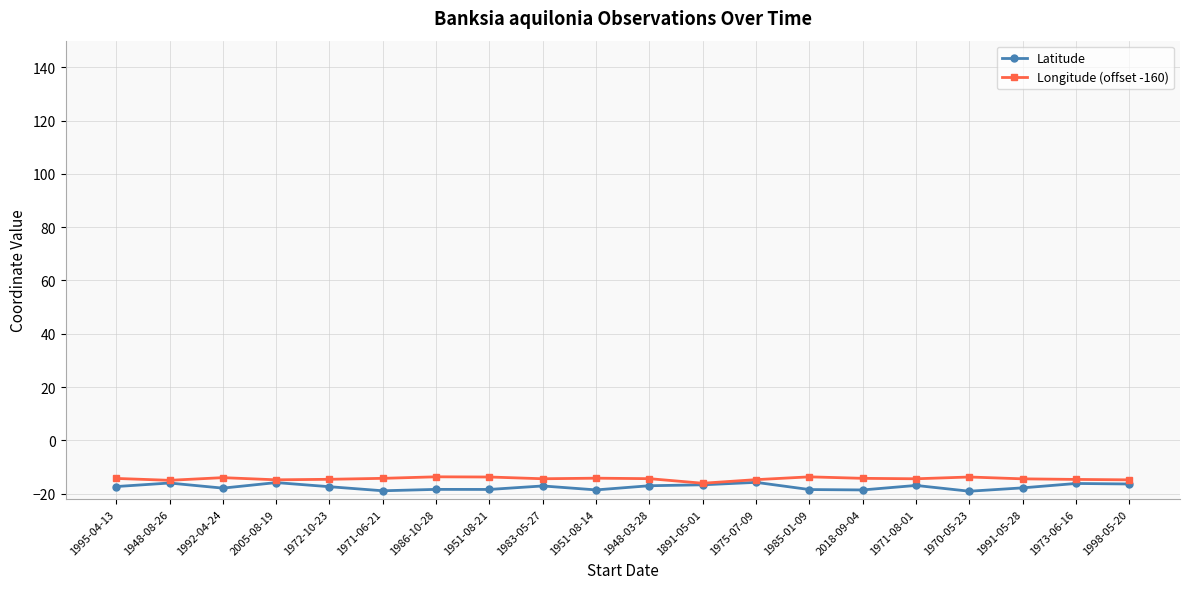

True or false: Latitude has a value of -15.8 at 2005-08-19.

True